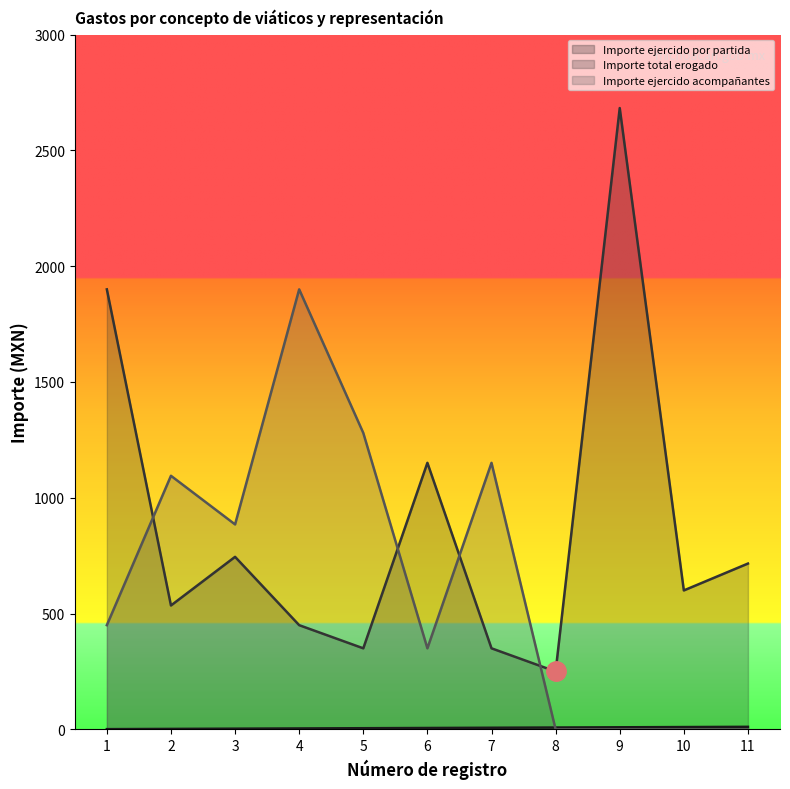

Does the chart display data point markers on the line(s)?

No